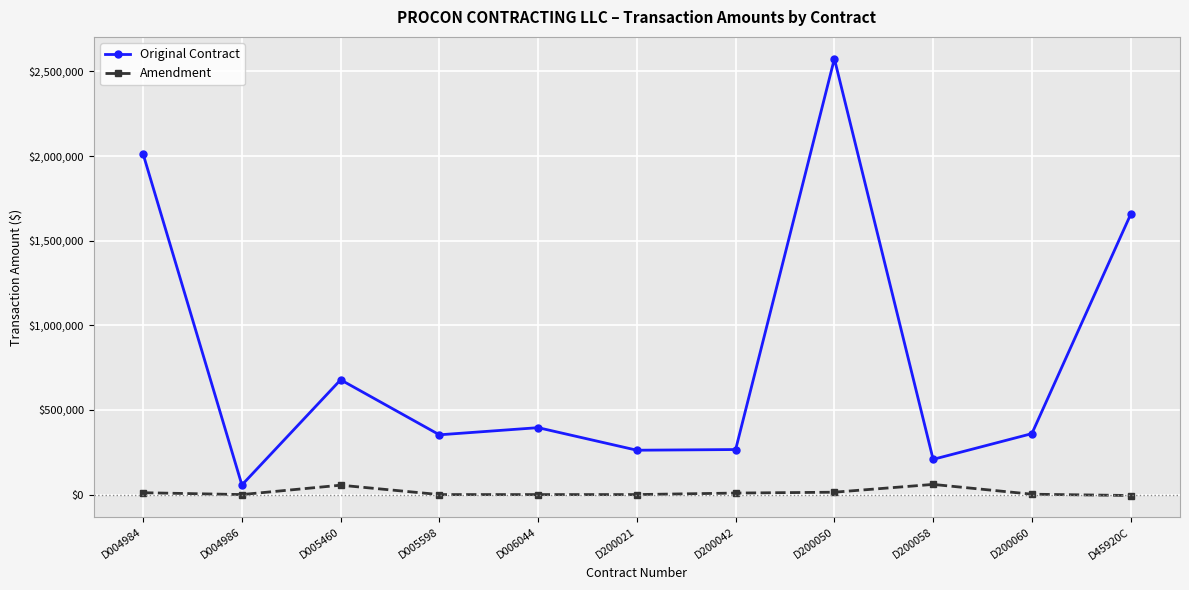

True or false: Amendment and Original Contract intersect in this chart.

False